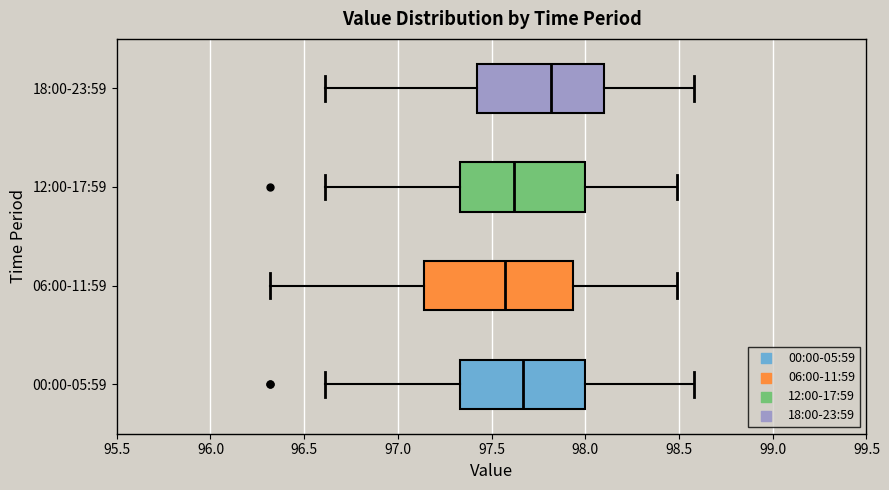

Where does the median line of the box for 06:00-11:59 sit on the x-axis? The values are not printed on the chart, so give them approximately, as read against the axis.

97.55